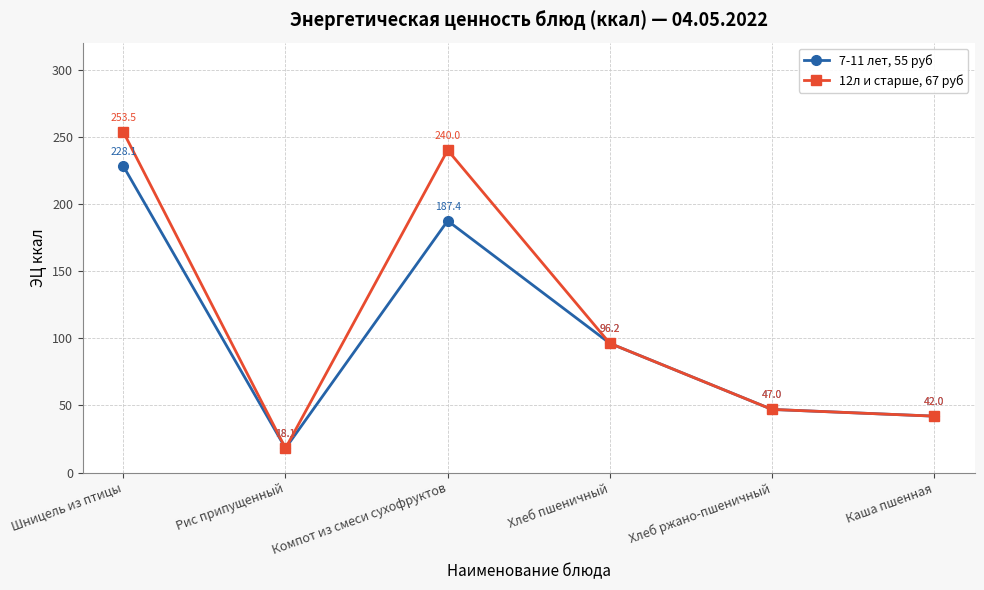

Rank the series by their average value, from lowest to highest.

7-11 лет, 55 руб, 12л и старше, 67 руб